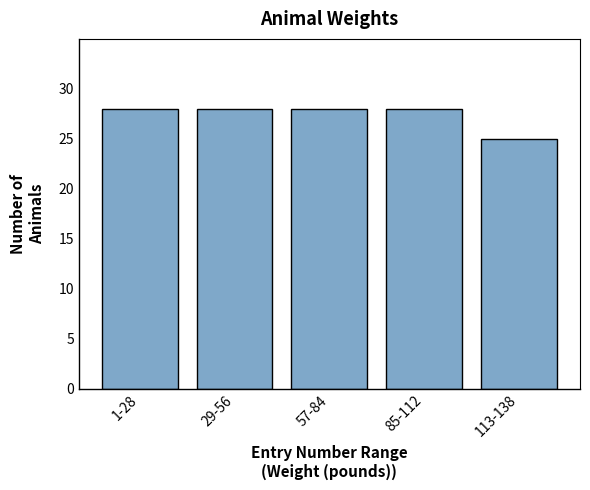

Reading right to left, list all the values displayed in this chart.

25	28	28	28	28